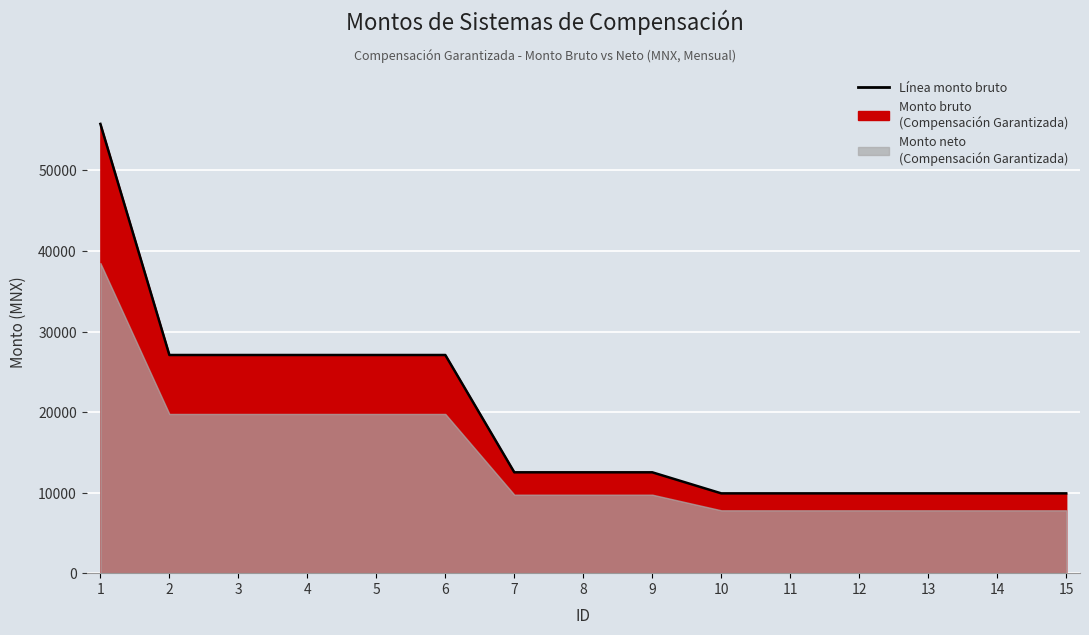

List the labels in order of value, largest first.

1, 2, 3, 4, 5, 6, 7, 8, 9, 10, 11, 12, 13, 14, 15